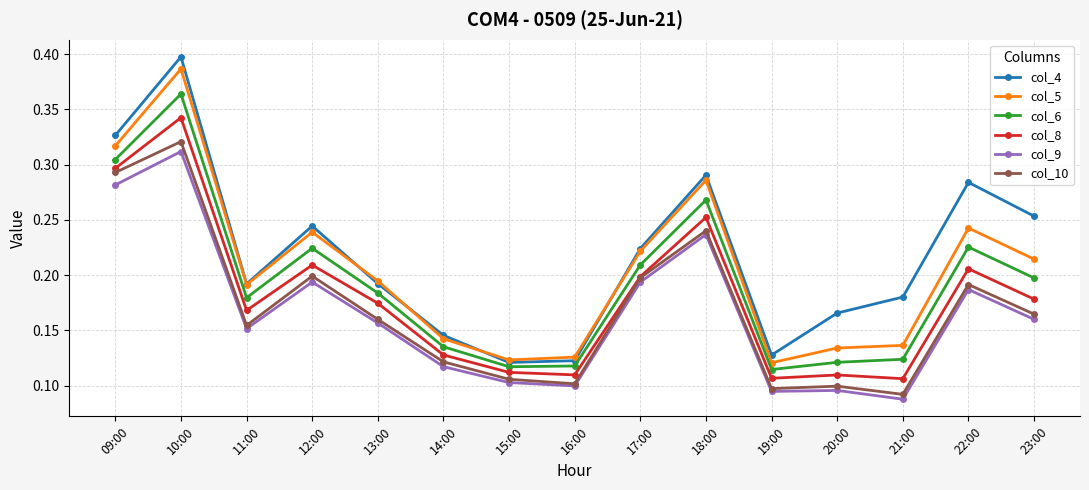

At which category does the chart reach its minimum across all series?

21:00